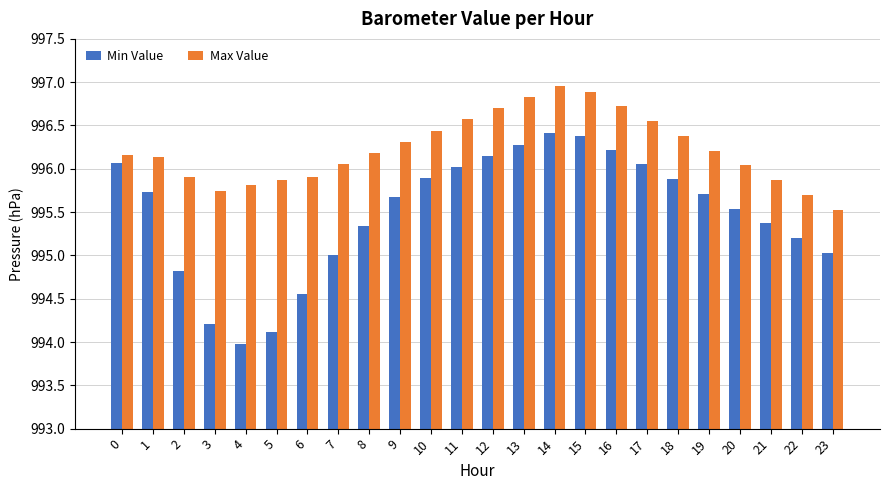

What is the approximate value of Max Value at 21?

995.9